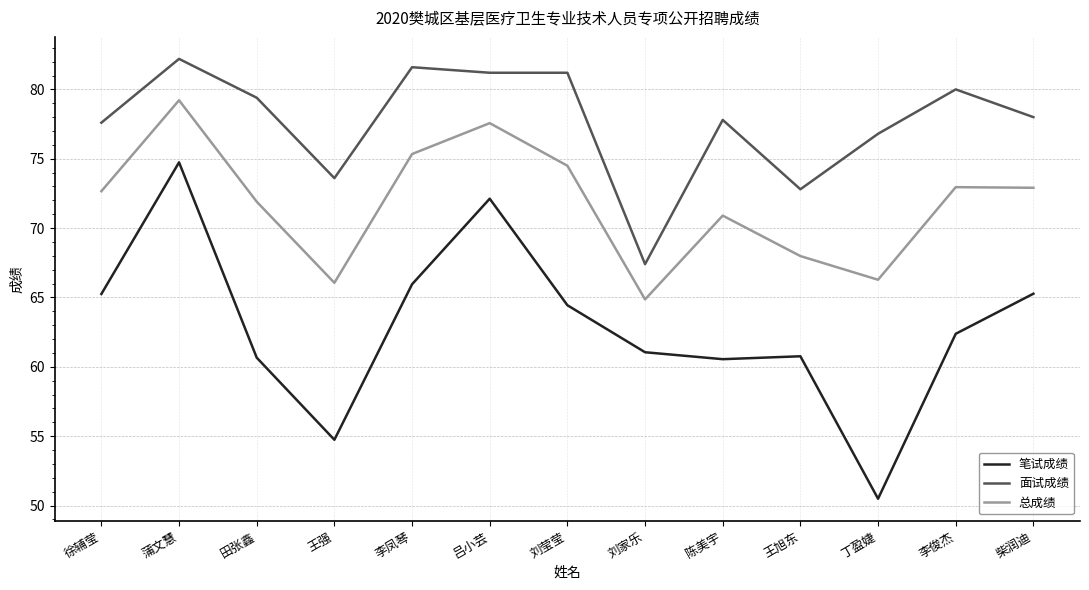

Which label corresponds to the largest value in the chart?

蒲文慧